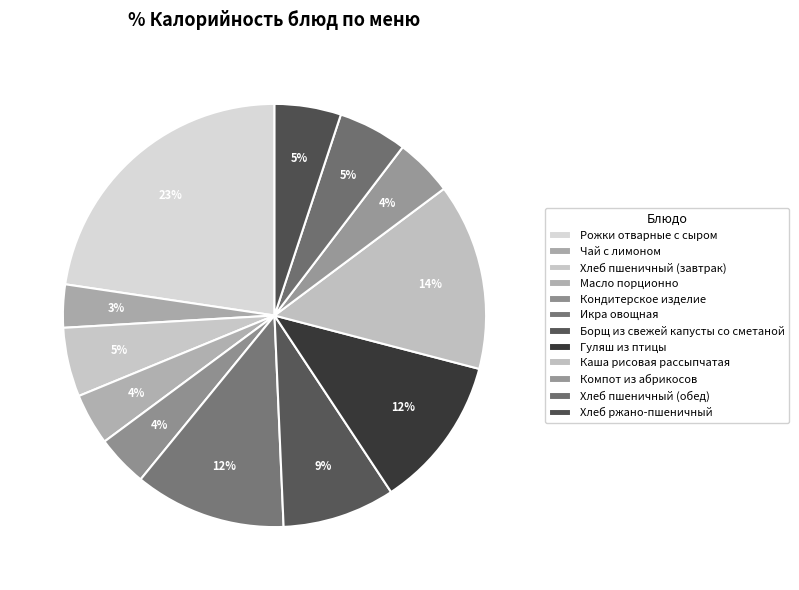

Which slice is the largest?

Рожки отварные с сыром